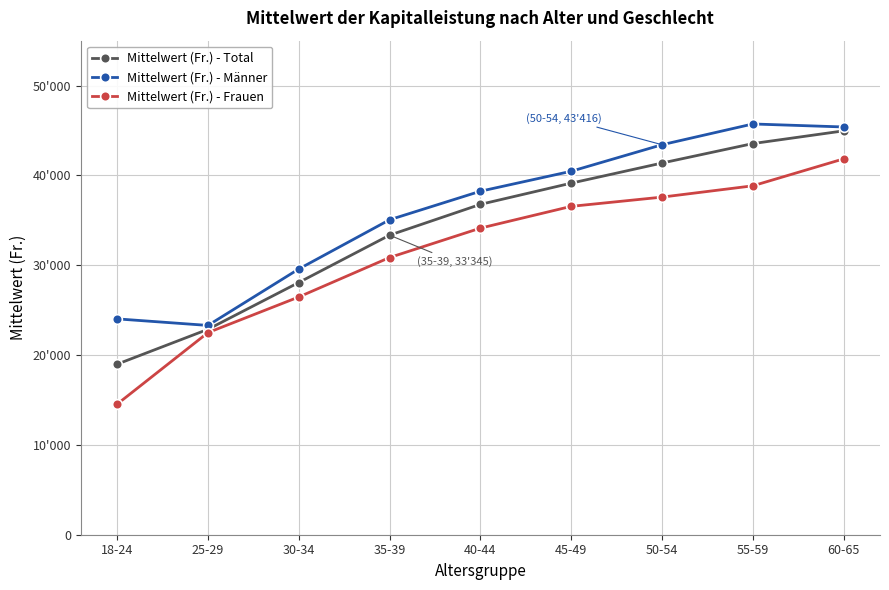

What is the sum of all Mittelwert (Fr.) - Männer values?

325204.9